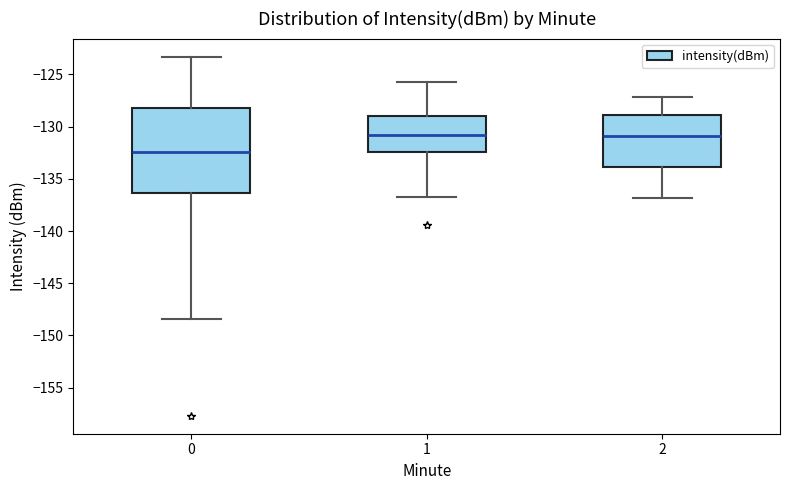

Which box has the lowest median line?

0